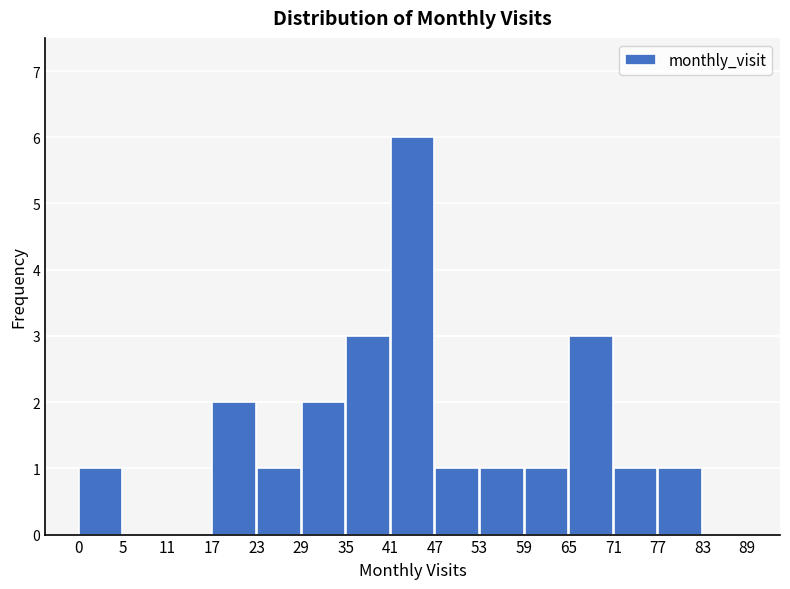

Reading left to right, transcribe this chart: for each bar, give the range it covers on the x-axis and its height. The values are not printed on the chart, so give them approximately, as read against the axis.

0 to 5: 1
5 to 11: 0
11 to 17: 0
17 to 23: 2
23 to 29: 1
29 to 35: 2
35 to 41: 3
41 to 47: 6
47 to 53: 1
53 to 59: 1
59 to 65: 1
65 to 71: 3
71 to 77: 1
77 to 83: 1
83 to 89: 0